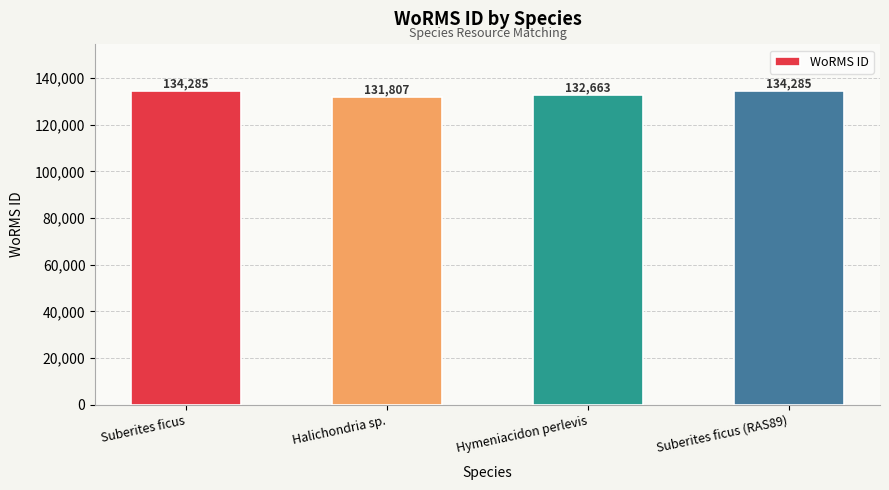

How many series are shown in this chart?

1